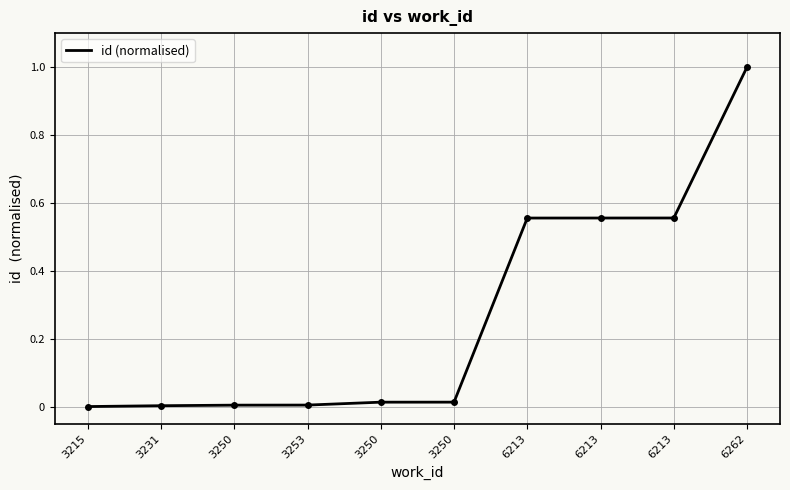

Rank the categories by value from highest to lowest.

6262, 6213, 6213, 6213, 3250, 3250, 3253, 3250, 3231, 3215